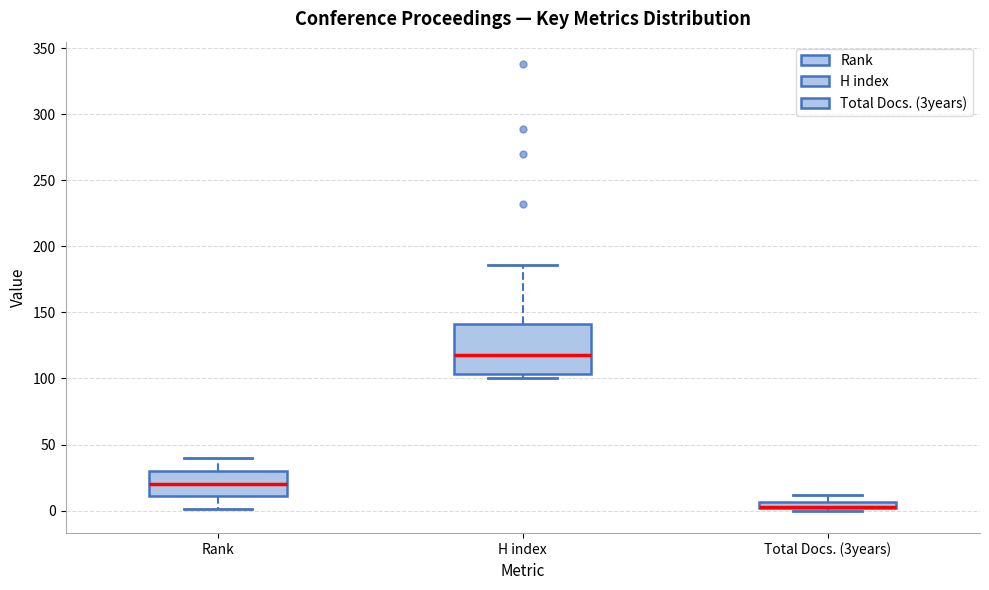

Where does the upper whisker of the box for Total Docs. (3years) end on the y-axis? The values are not printed on the chart, so give them approximately, as read against the axis.

10